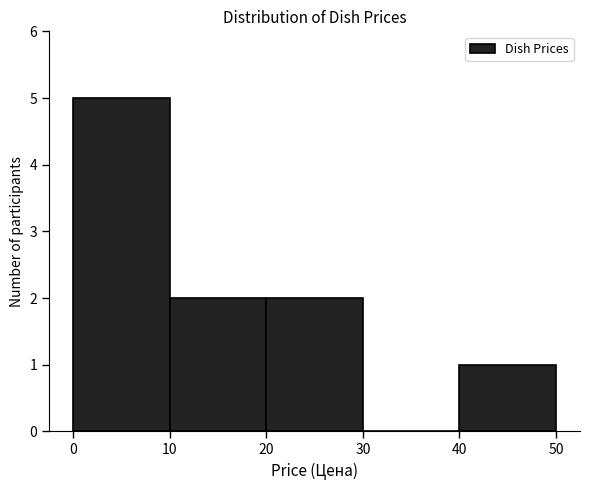

Reading left to right, list every bar in this chart as the range it spans on the x-axis followed by its height. The values are not printed on the chart, so give them approximately, as read against the axis.

0 to 10: 5
10 to 20: 2
20 to 30: 2
30 to 40: 0
40 to 50: 1